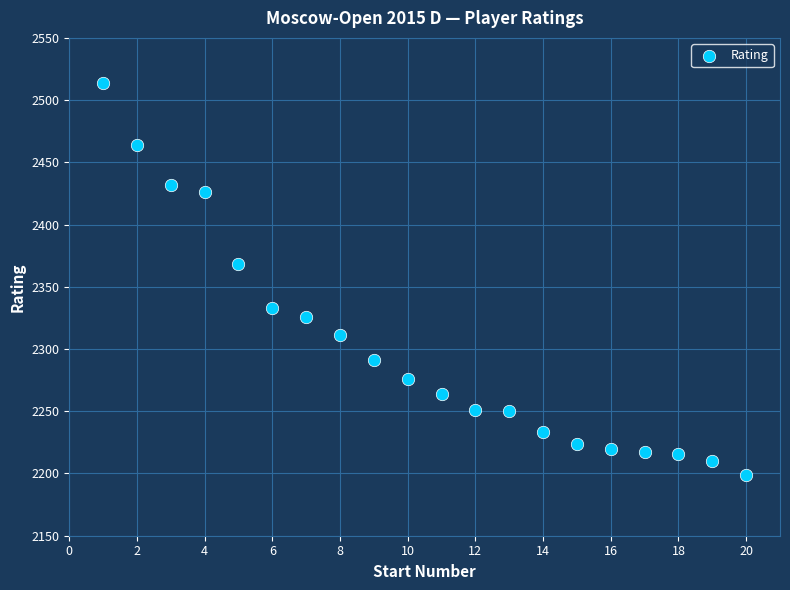

What is the range of X values (max minus min)?

19